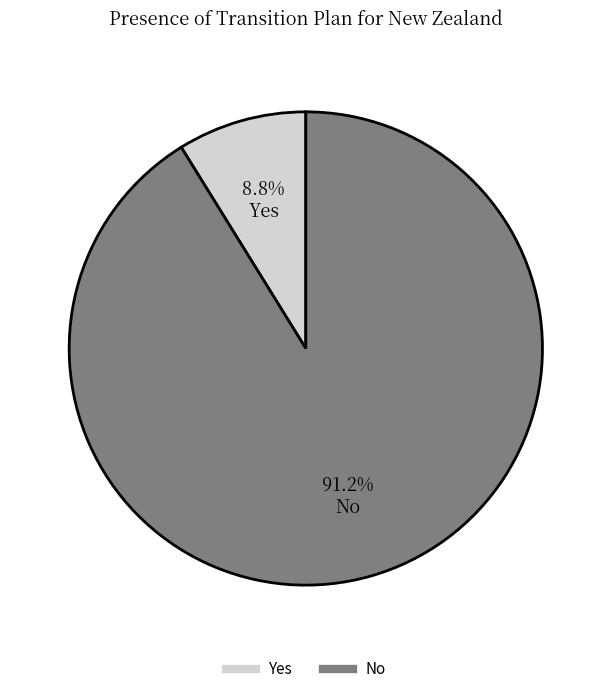

Rank the categories by value from lowest to highest.

Yes, No